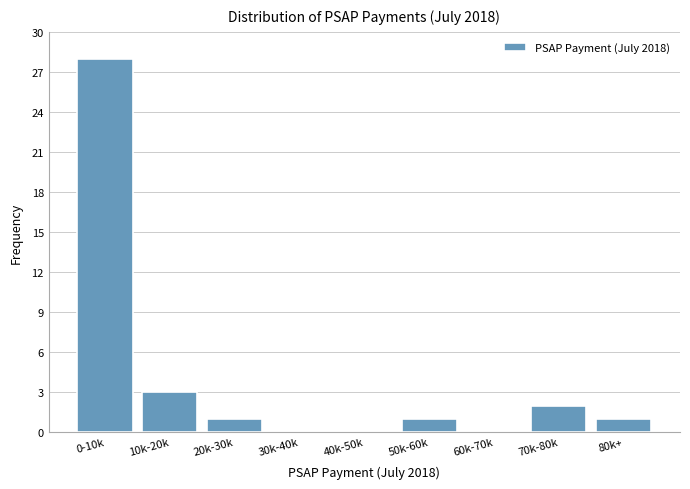

Reading right to left, extract all data points from this chart.

80k+=1	70k-80k=2	60k-70k=0	50k-60k=1	40k-50k=0	30k-40k=0	20k-30k=1	10k-20k=3	0-10k=28